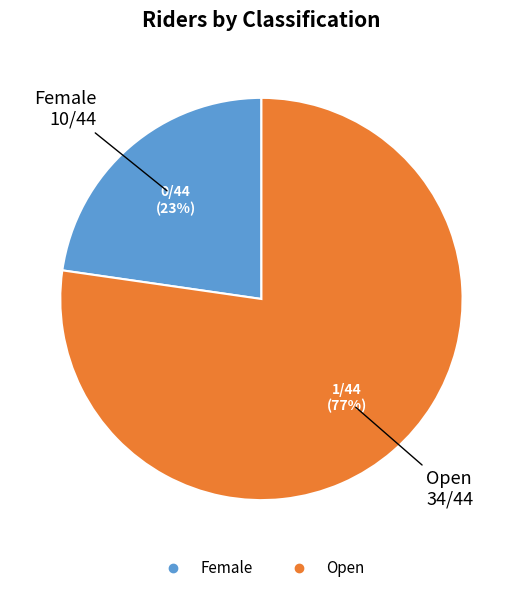

To the nearest percent, what percentage of the pie is Female?

23%